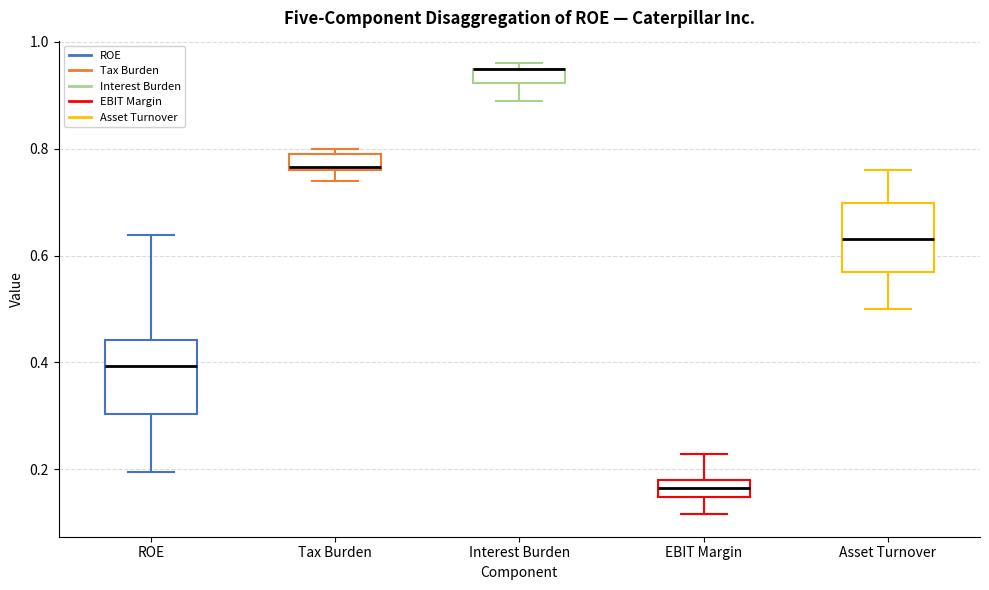

Where is the lower edge of the box for Interest Burden on the y-axis? The values are not printed on the chart, so give them approximately, as read against the axis.

0.92